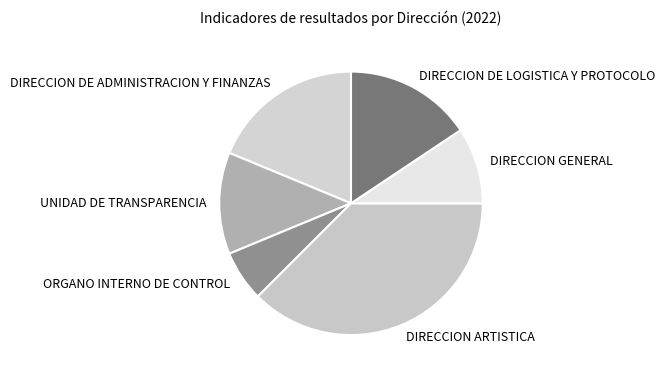

True or false: ORGANO INTERNO DE CONTROL accounts for 6% of the total.

True